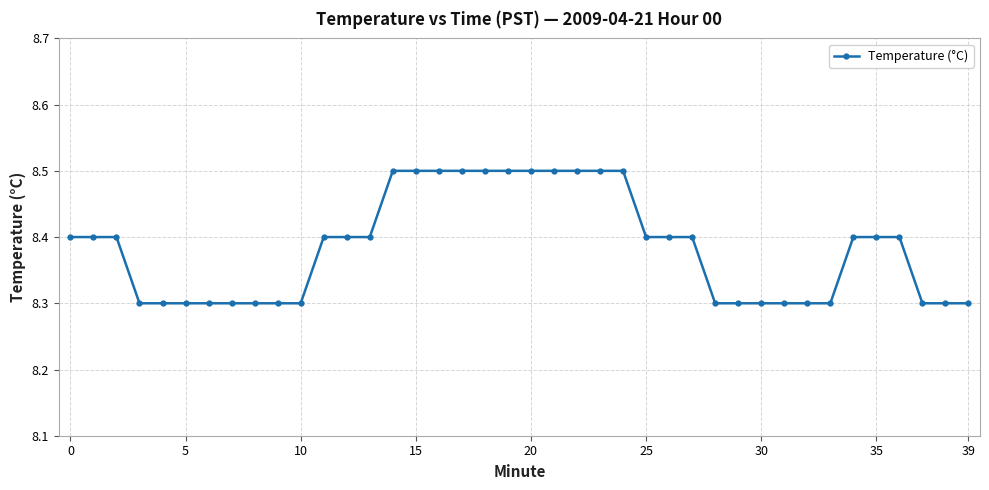

What is the smallest value displayed?

8.3